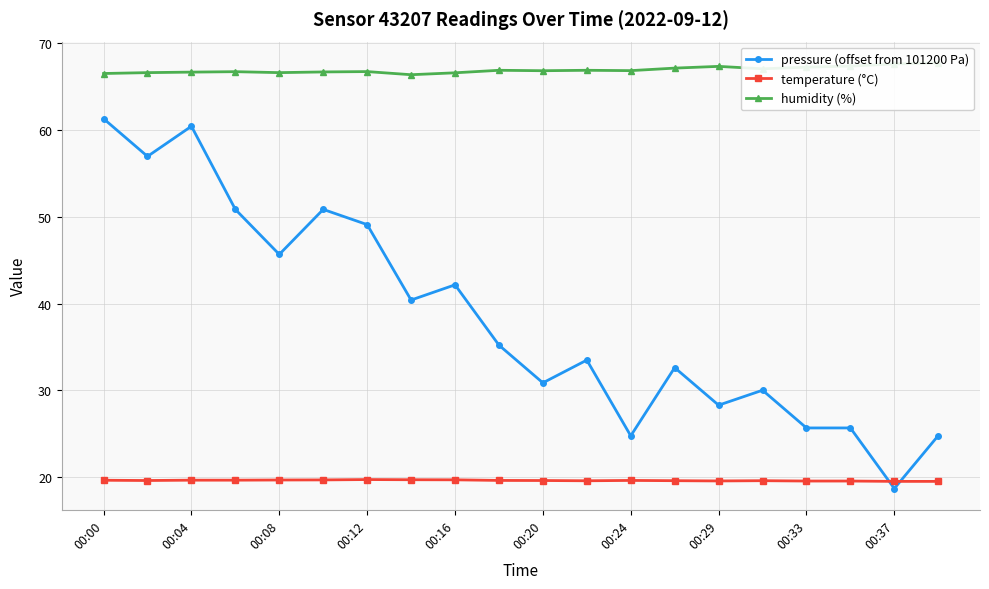

How many categories are shown in the chart?

20